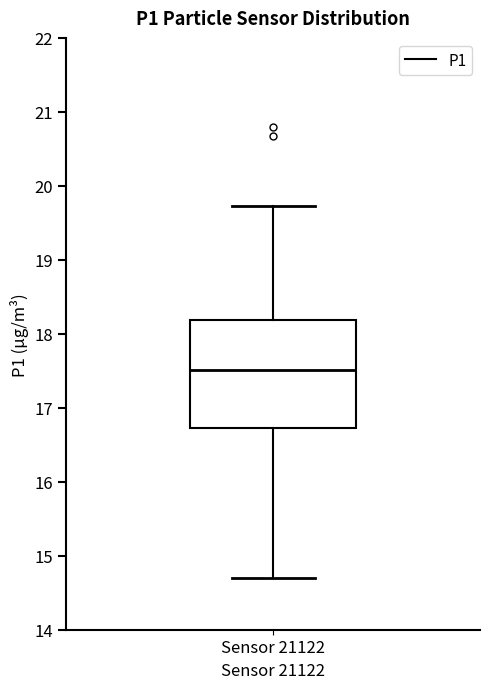

Read this box plot against the y-axis: the position of the median line, the range covered by the box, and the ends of both whiskers. The values are not printed on the chart, so give them approximately, as read against the axis.

median 17.5, box 16.7 to 18.2, whiskers 14.7 to 19.7